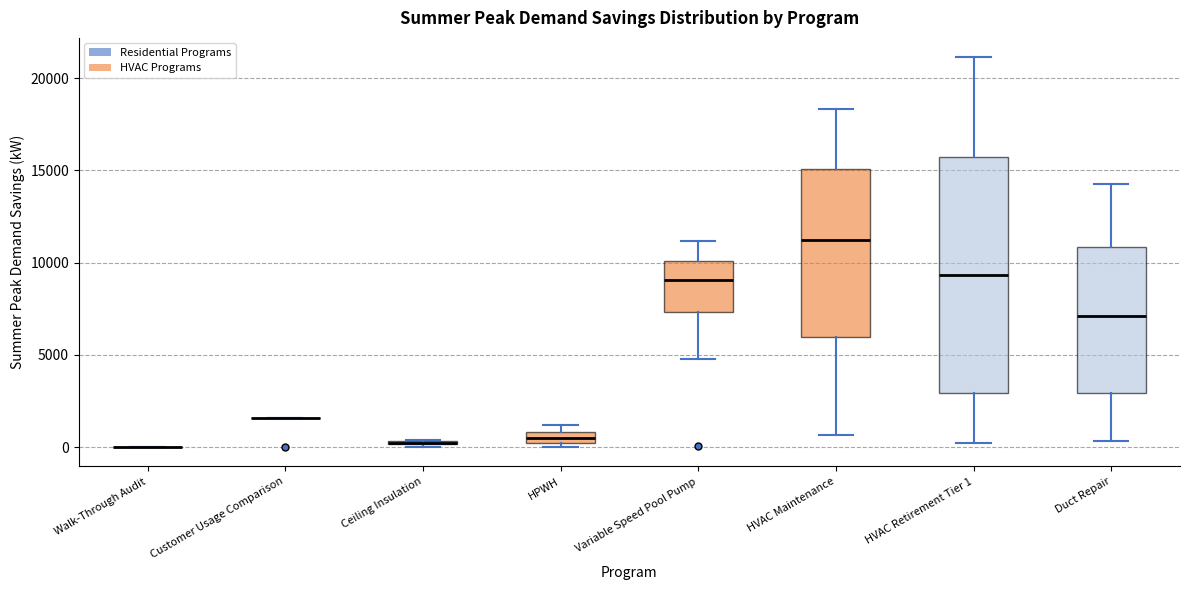

Which box is the tallest, from its lower edge to its upper edge?

HVAC Retirement Tier 1